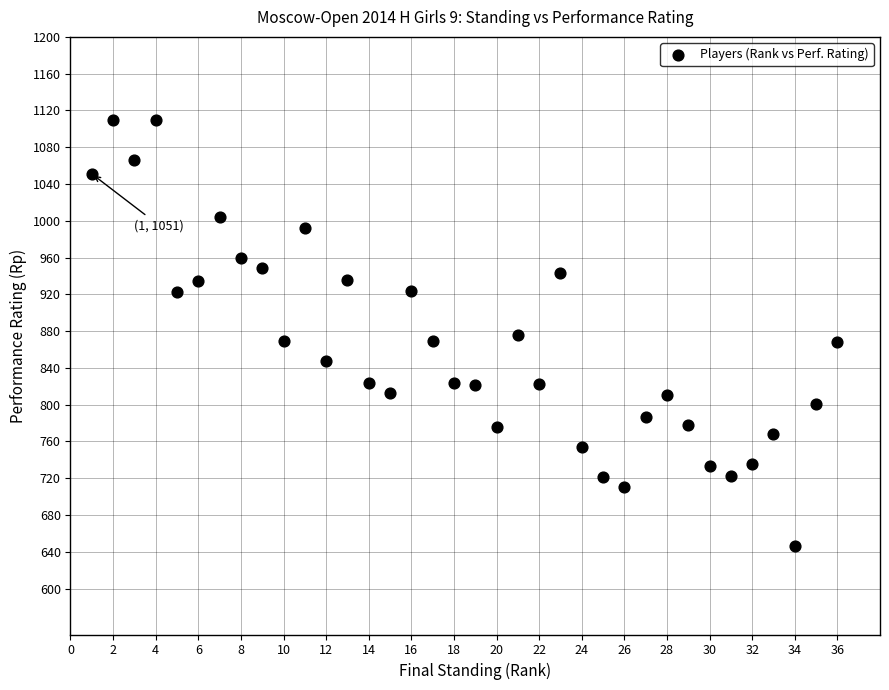

What is the range of X values (max minus min)?

35